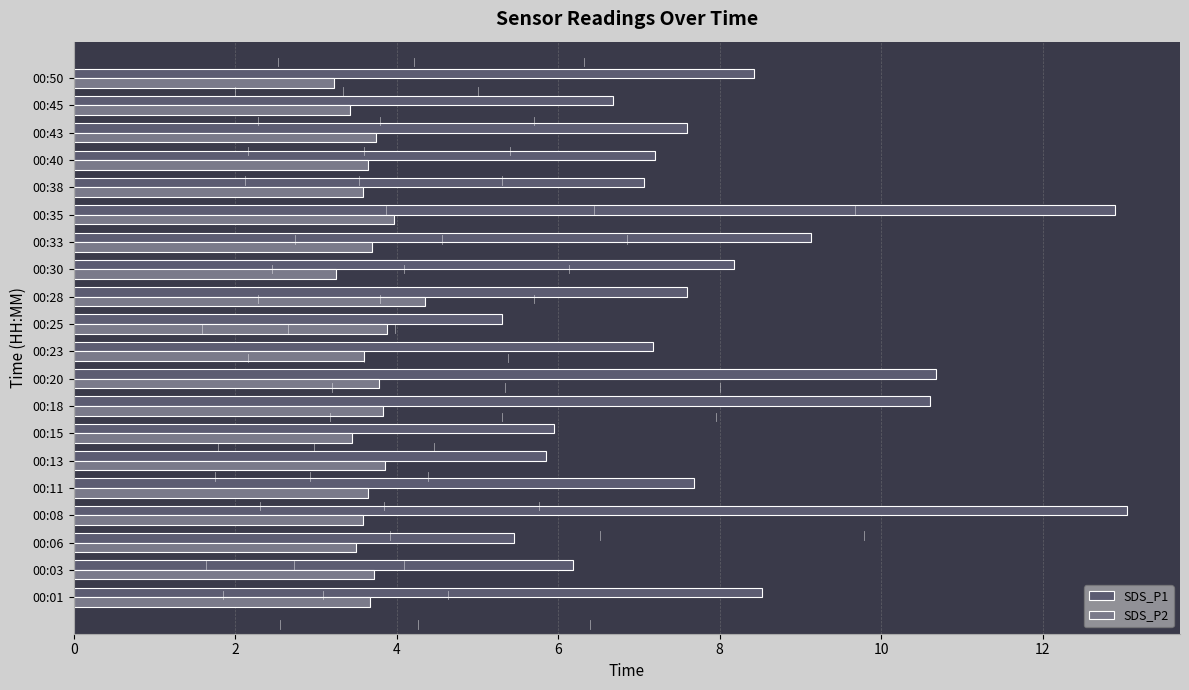

What is the sum of all SDS_P2 values?

73.4